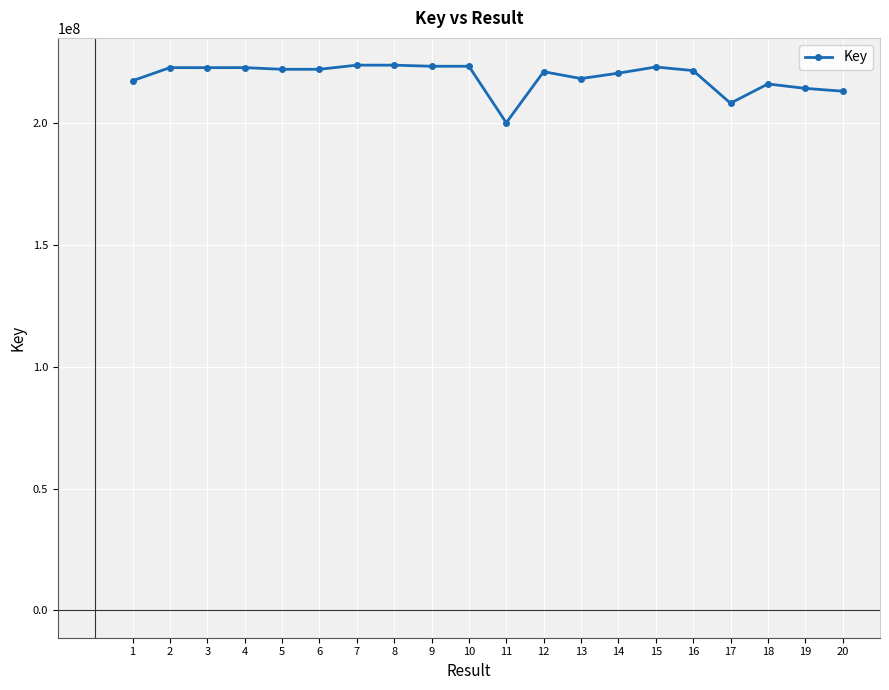

The chart shows a value of 222059968 at 6. True or false?

True